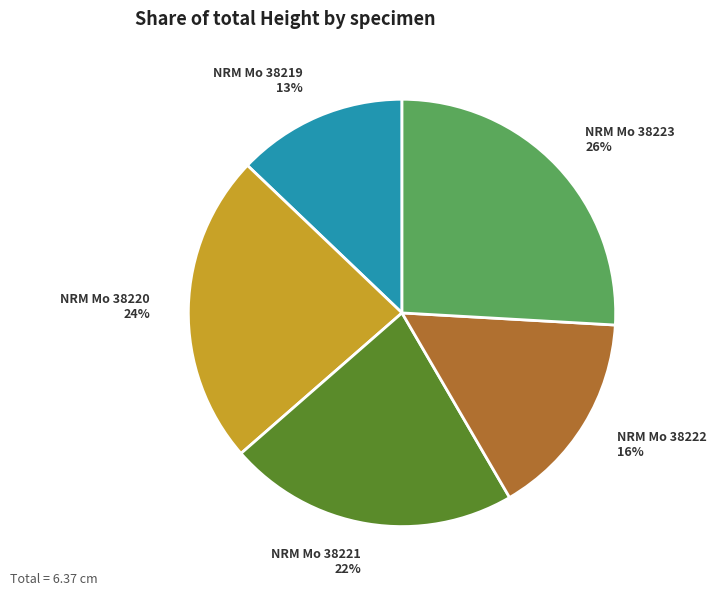

To the nearest percent, what is the average slice percentage?

20%